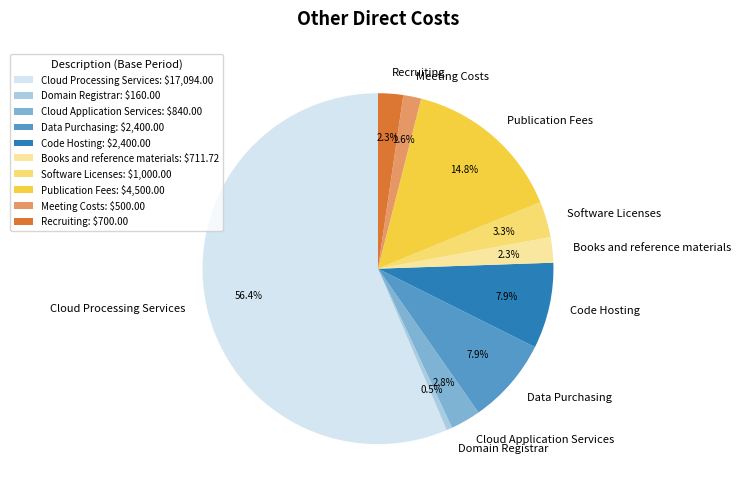

What is the total percentage of Software Licenses and Domain Registrar?

3.8%